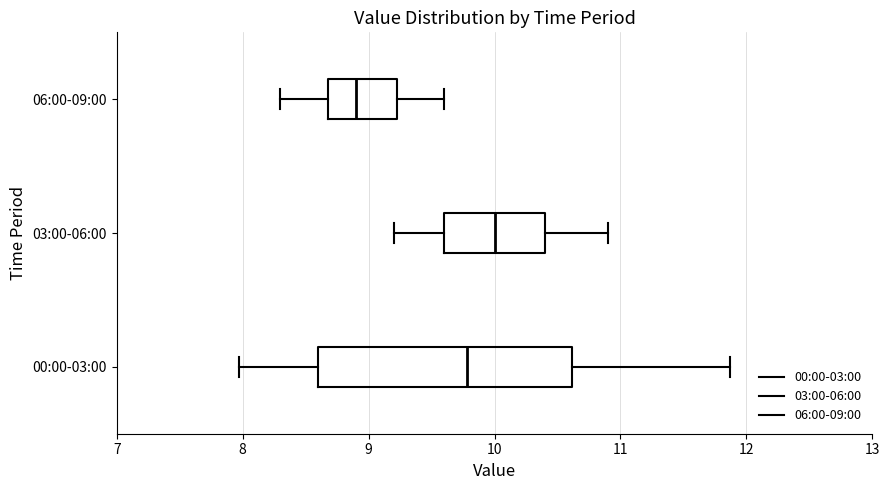

Reading bottom to top, transcribe this box plot: for each box, give where its median line is, the range the box spans, and where its two whiskers end, as read against the x-axis. The values are not printed on the chart, so give them approximately, as read against the axis.

00:00-03:00: median 9.8, box 8.6 to 10.6, whiskers 8.0 to 11.9
03:00-06:00: median 10.0, box 9.6 to 10.4, whiskers 9.2 to 10.9
06:00-09:00: median 8.9, box 8.7 to 9.2, whiskers 8.3 to 9.6